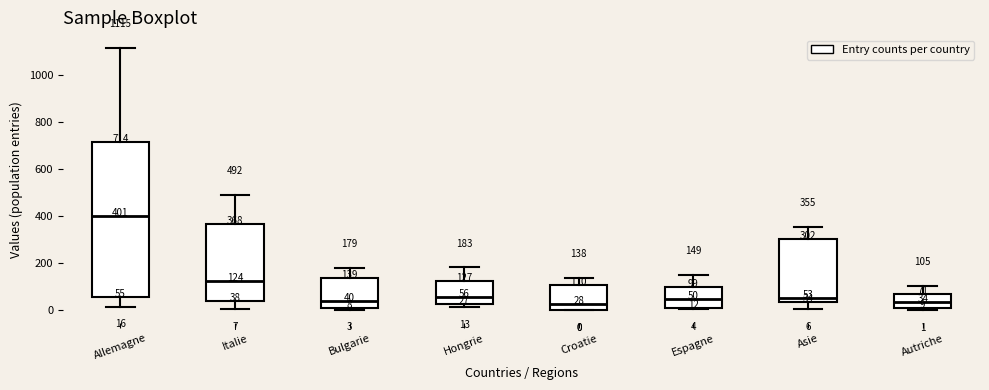

Which box's median line is the highest?

Allemagne